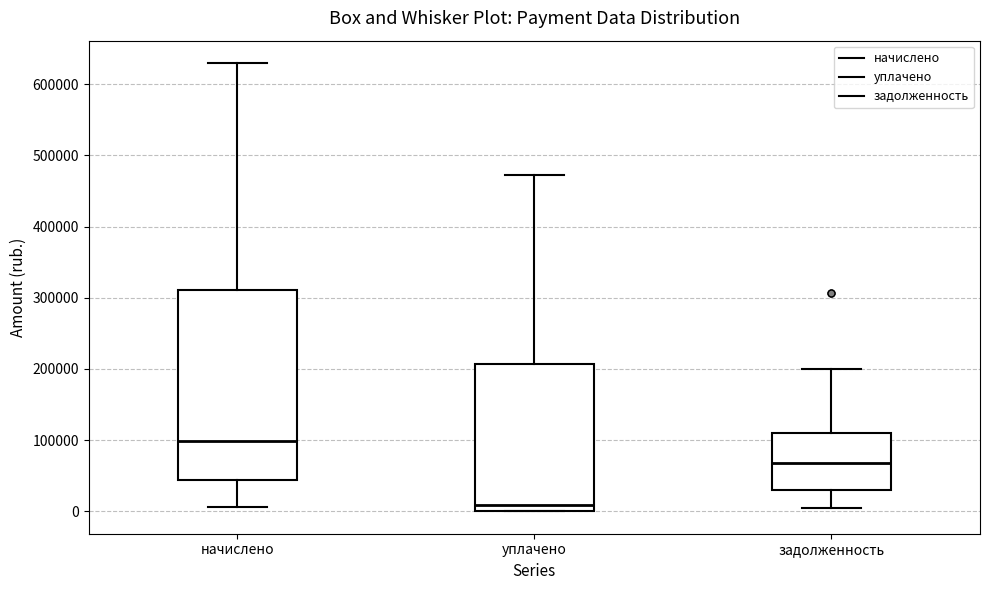

Reading left to right, transcribe this box plot: for each box, give where its median line is, the range the box spans, and where its two whiskers end, as read against the y-axis. The values are not printed on the chart, so give them approximately, as read against the axis.

начислено: median 100000, box 40000 to 310000, whiskers 10000 to 630000
уплачено: median 10000, box 0 to 210000, whiskers 0 to 470000
задолженность: median 70000, box 30000 to 110000, whiskers 0 to 200000